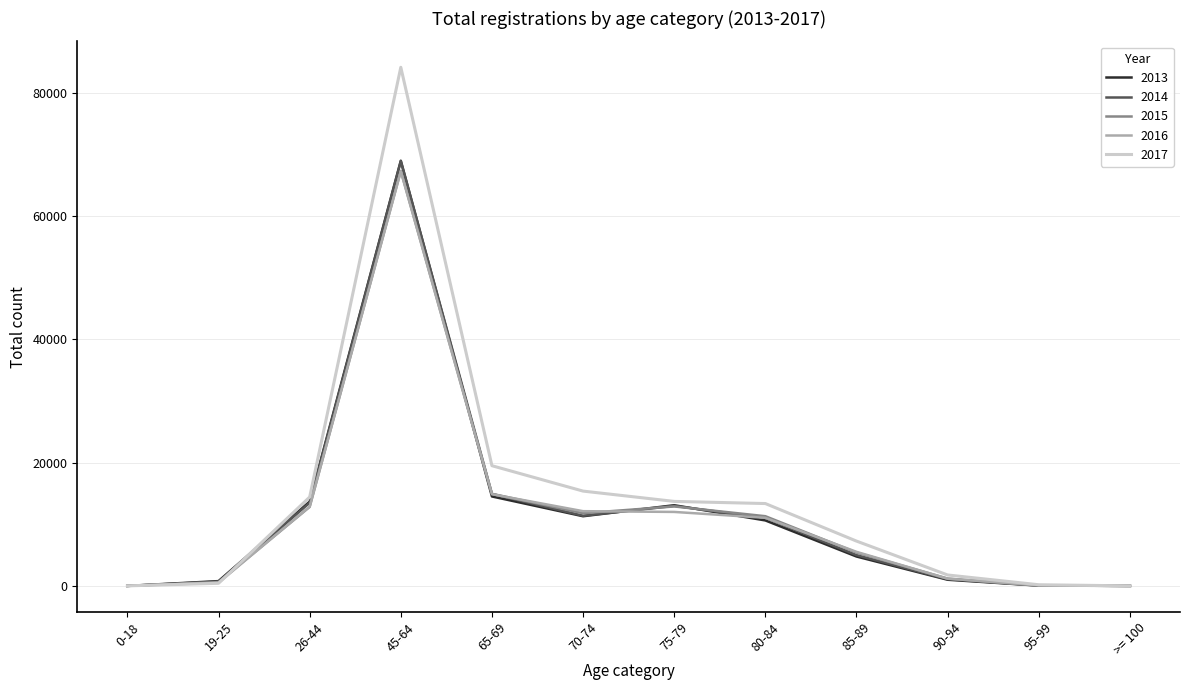

What is the greatest value displayed?

84091